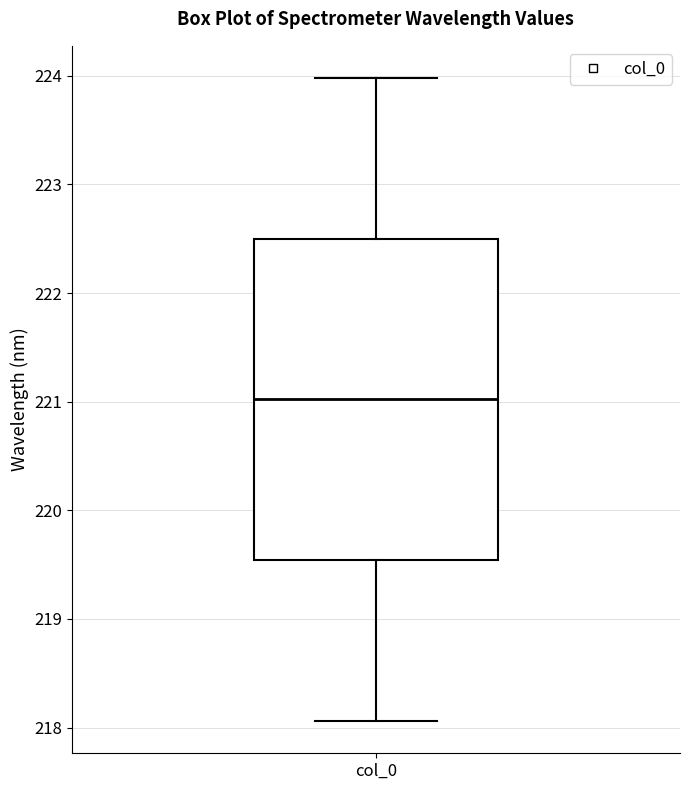

Read this box plot against the y-axis: the position of the median line, the range covered by the box, and the ends of both whiskers. The values are not printed on the chart, so give them approximately, as read against the axis.

median 221.0, box 219.5 to 222.5, whiskers 218.1 to 224.0